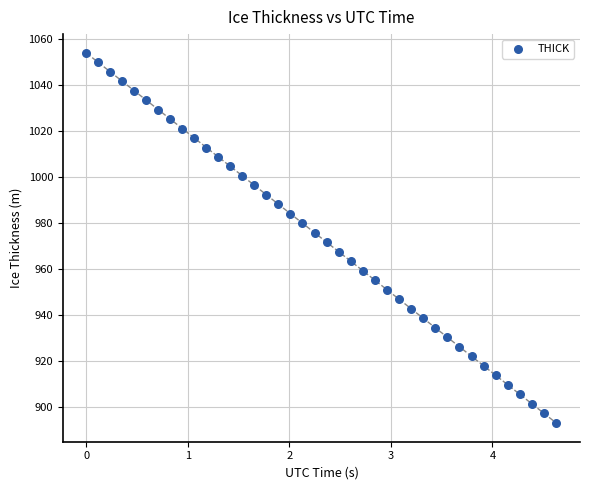

What is the range of Y values (max minus min)?

160.7